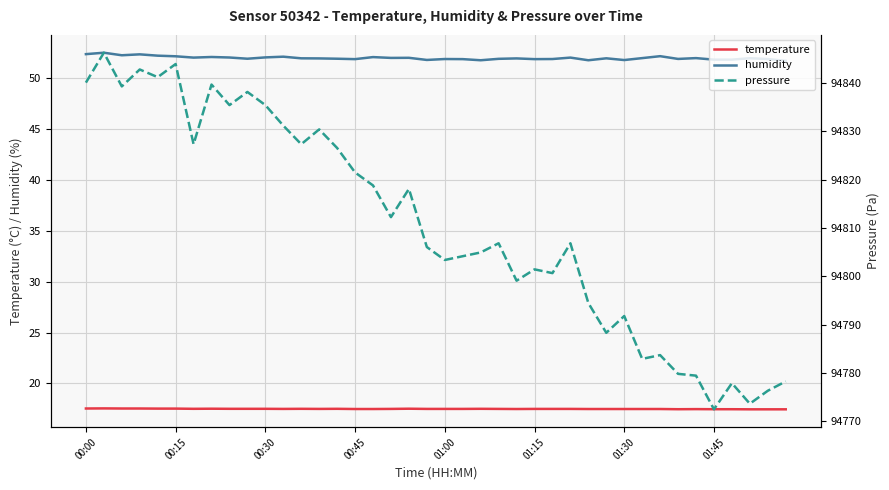

True or false: humidity and temperature cross at least once.

False